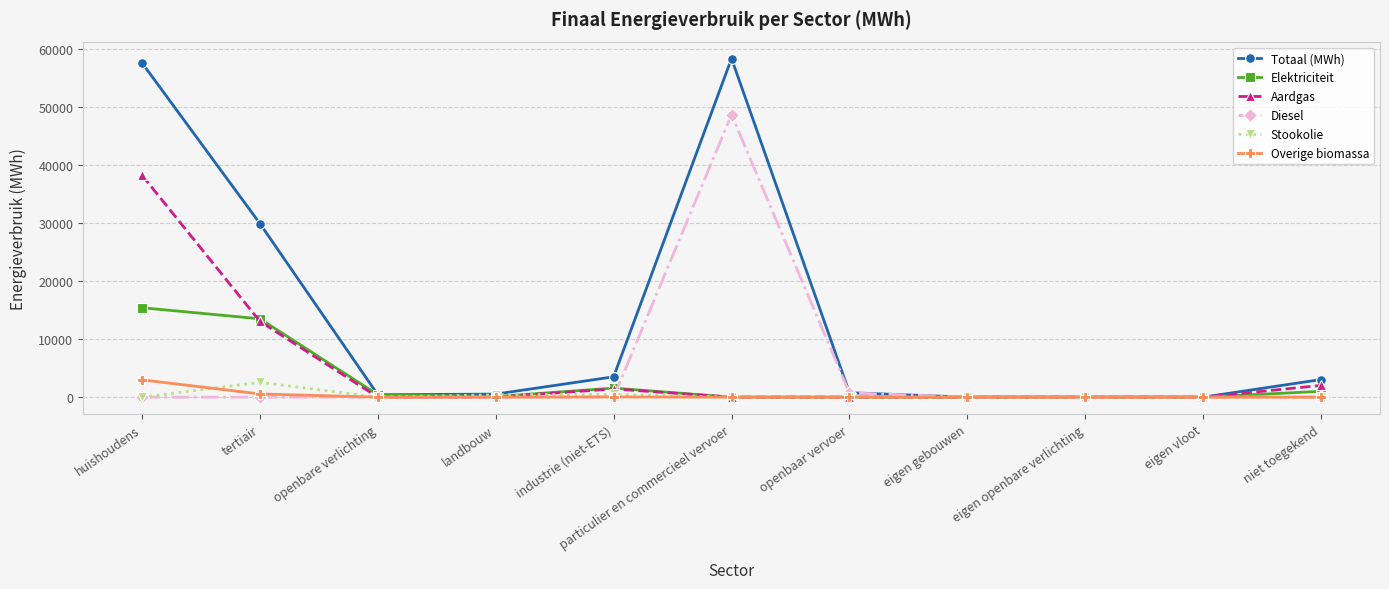

What is the greatest value displayed?

58351.8